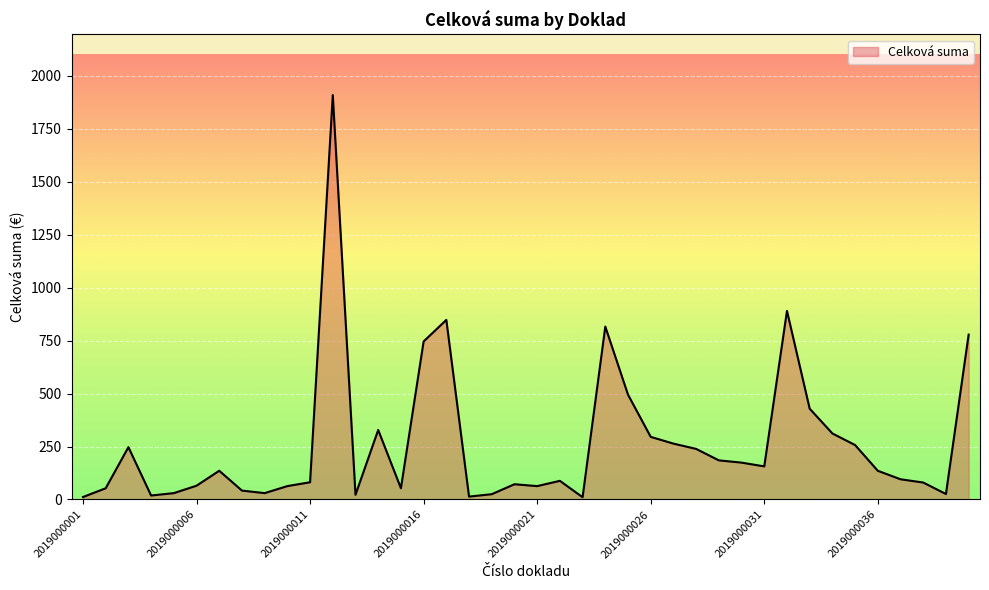

What is the difference between the maximum and minimum values?

1898.1